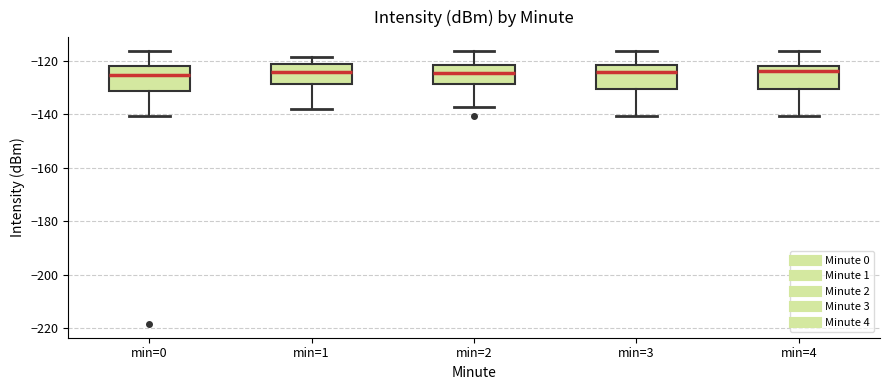

Reading left to right, transcribe this box plot: for each box, give where its median line is, the range the box spans, and where its two whiskers end, as read against the y-axis. The values are not printed on the chart, so give them approximately, as read against the axis.

min=0: median -126, box -132 to -122, whiskers -140 to -116
min=1: median -124, box -128 to -122, whiskers -138 to -118
min=2: median -124, box -128 to -122, whiskers -138 to -116
min=3: median -124, box -130 to -122, whiskers -140 to -116
min=4: median -124, box -130 to -122, whiskers -140 to -116